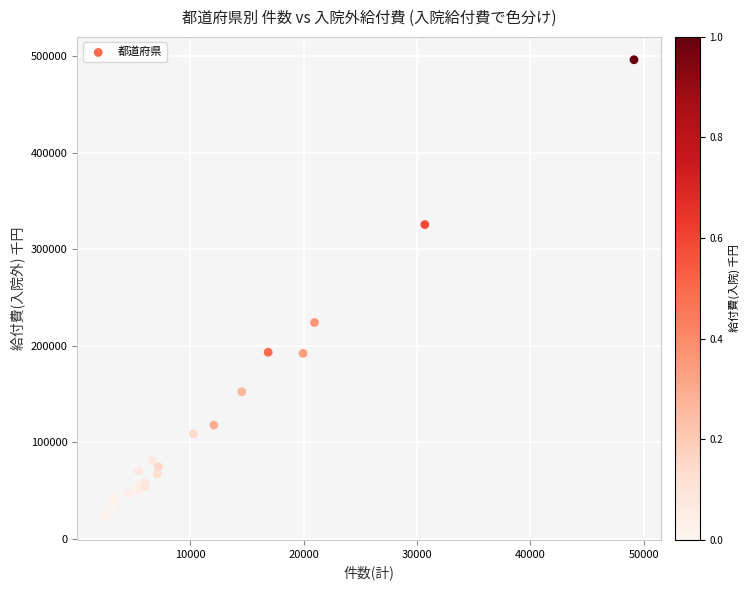

What Y value in the scatter plot is closest to 259538?

224154.0